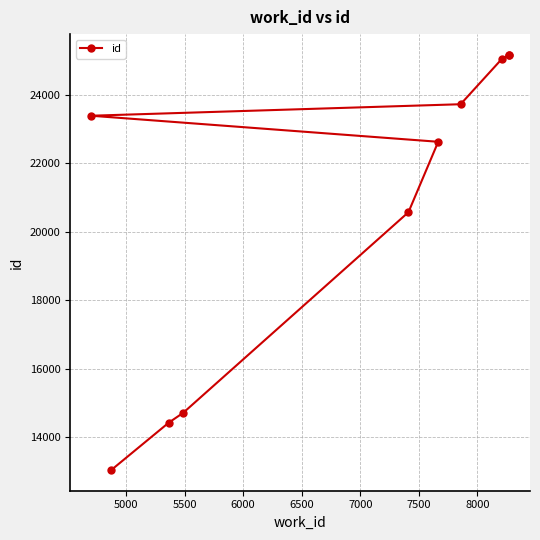

What is the minimum value shown in the chart?

13041